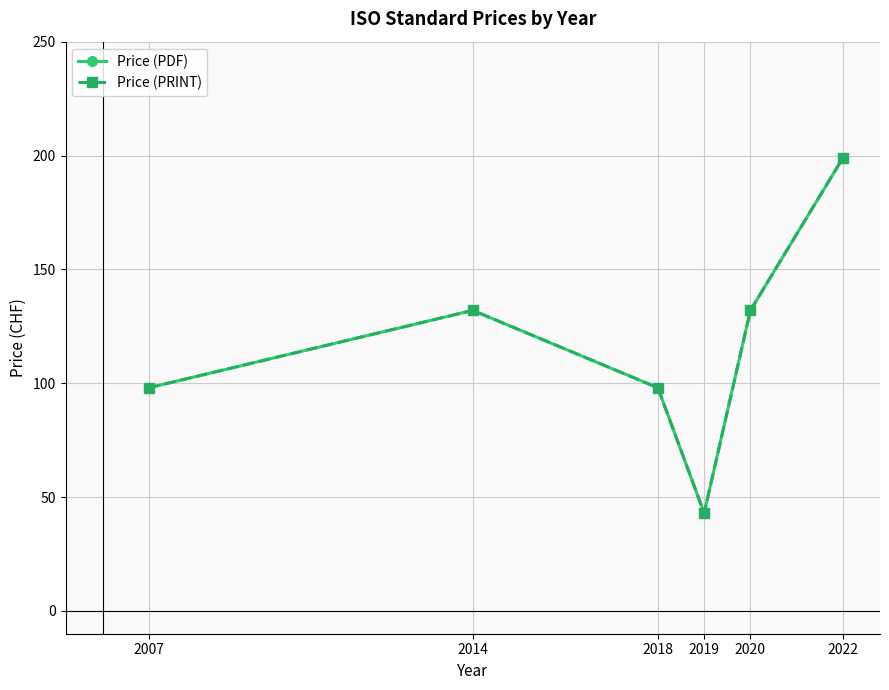

Does the chart have visible grid lines?

Yes